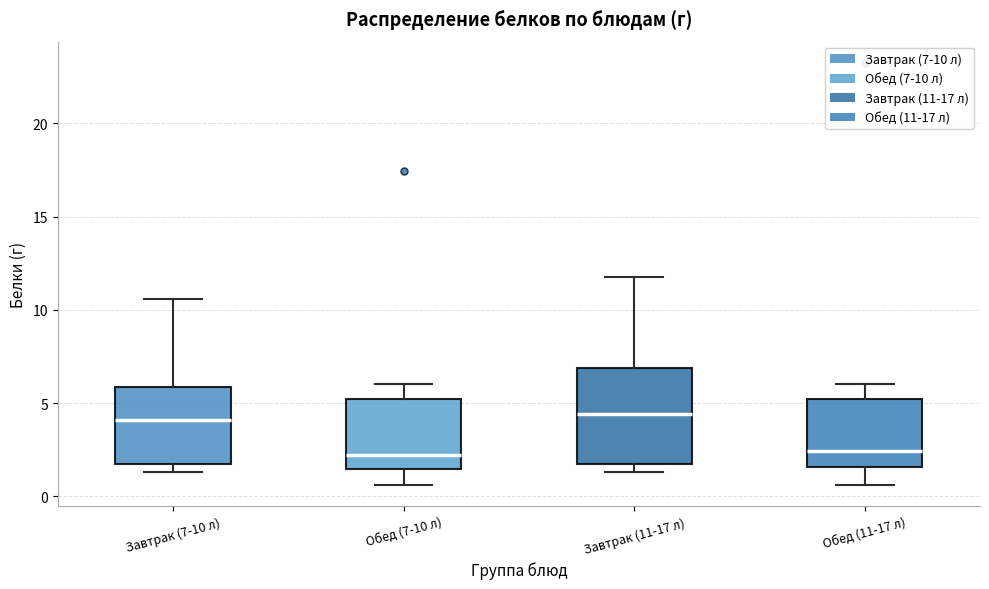

Where does the median line of the box for Завтрак (11-17 л) sit on the y-axis? The values are not printed on the chart, so give them approximately, as read against the axis.

4.5